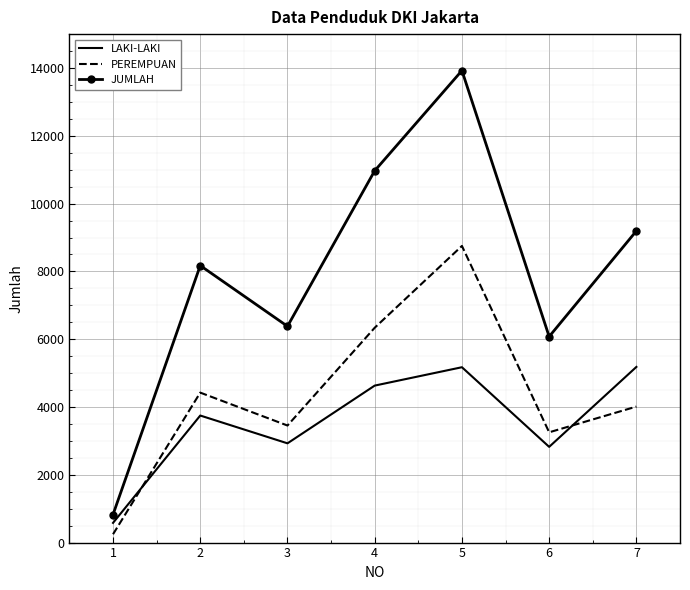

What is the difference between the highest and lowest values at 3?

3453